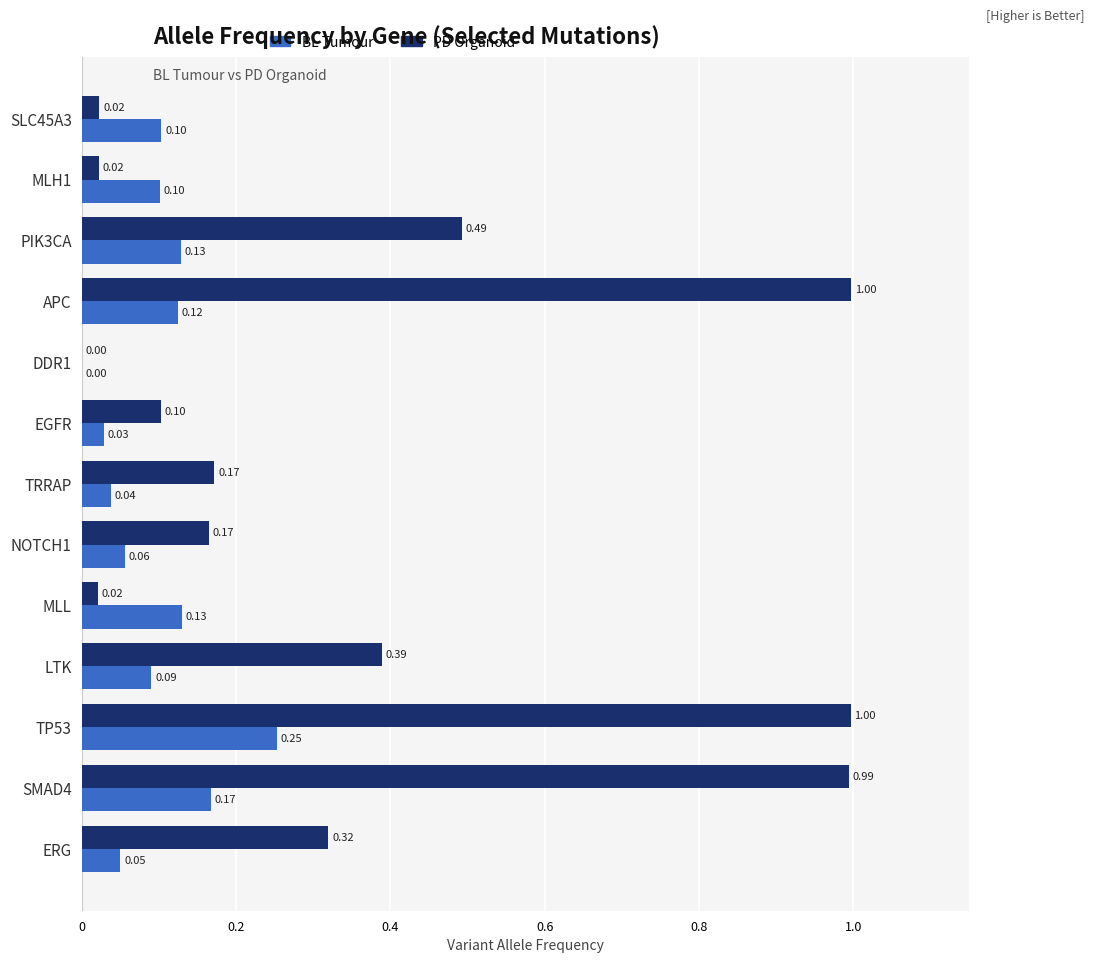

Is the value of PD Organoid at LTK greater than the value of BL Tumour at PIK3CA?

Yes